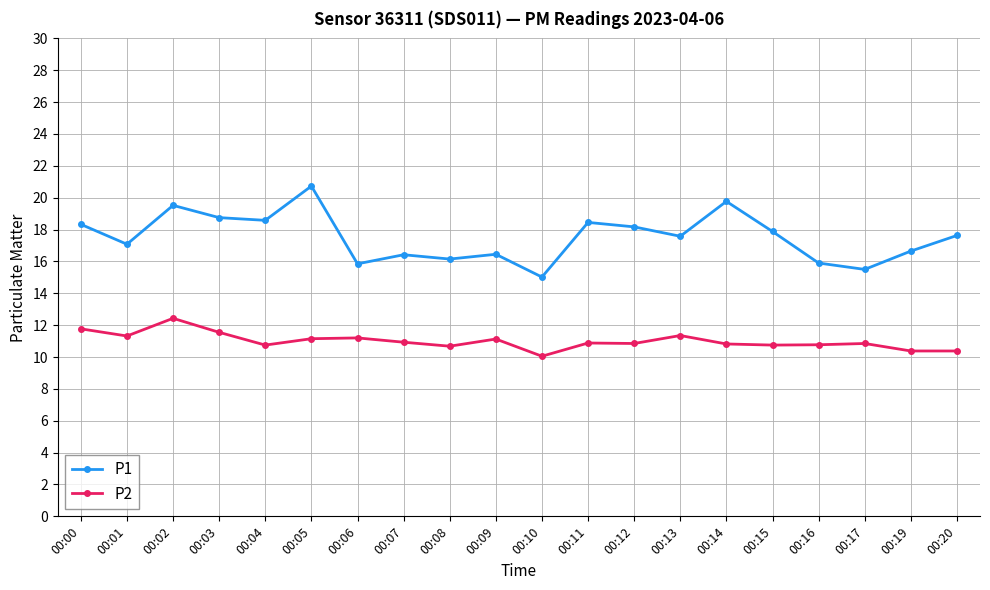

What are all the series names shown in the legend?

P1, P2